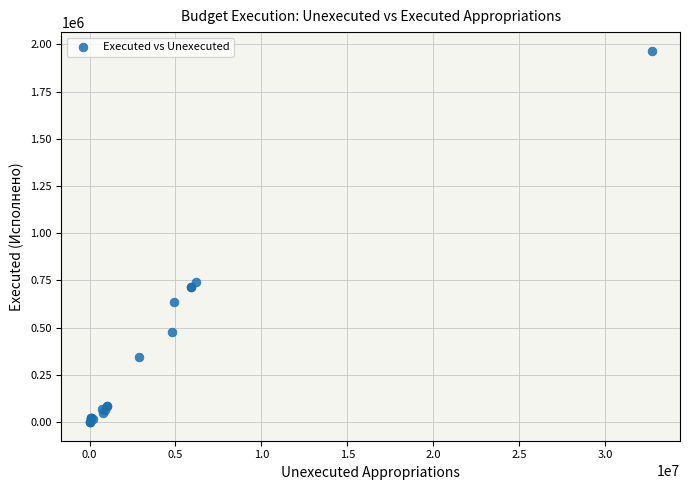

What Y value in the scatter plot is closest to 983104?

739835.1